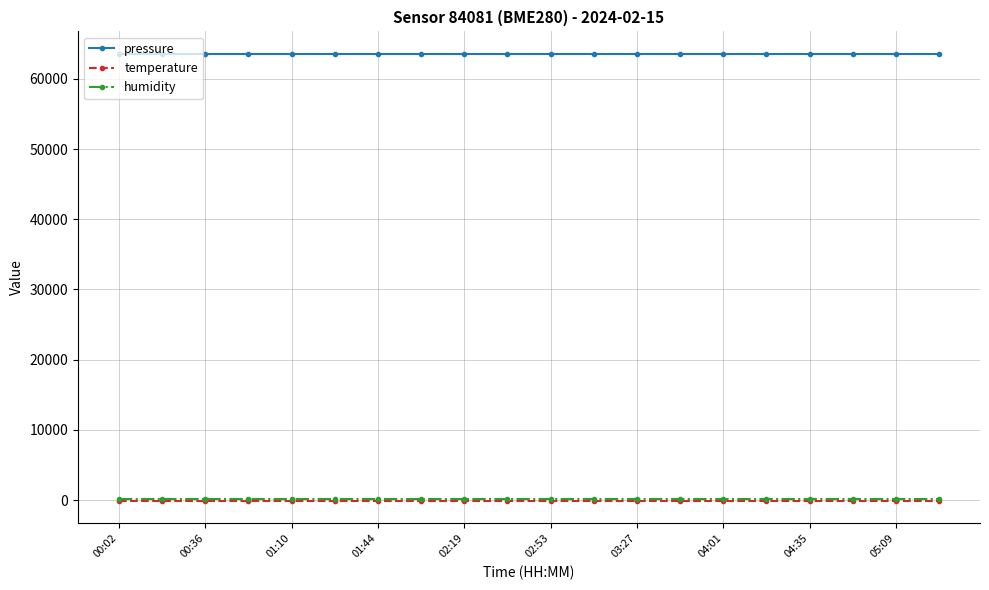

True or false: pressure and temperature intersect in this chart.

False